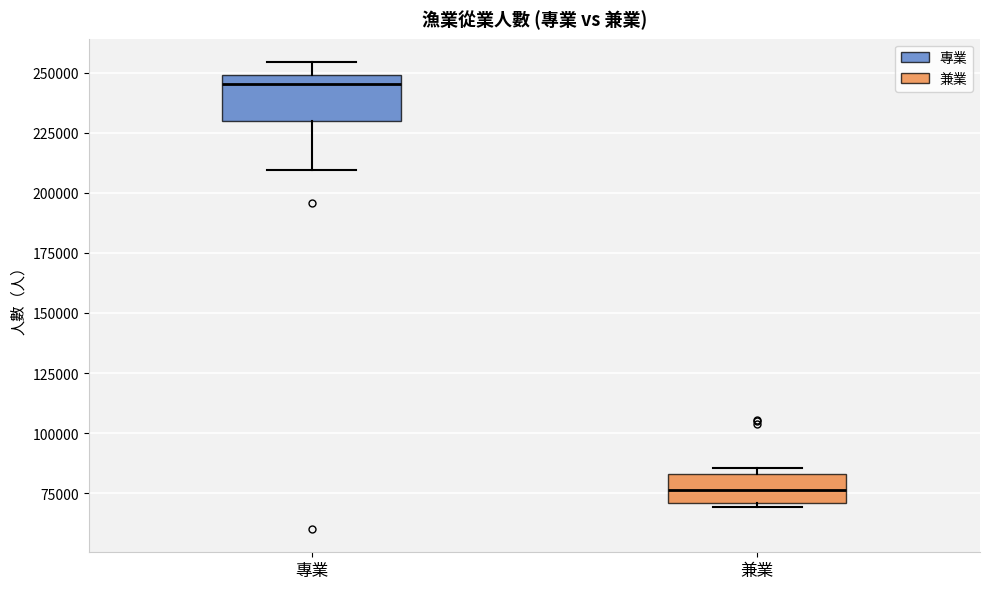

Comparing the boxes themselves (not the whiskers), which one is the tallest?

專業